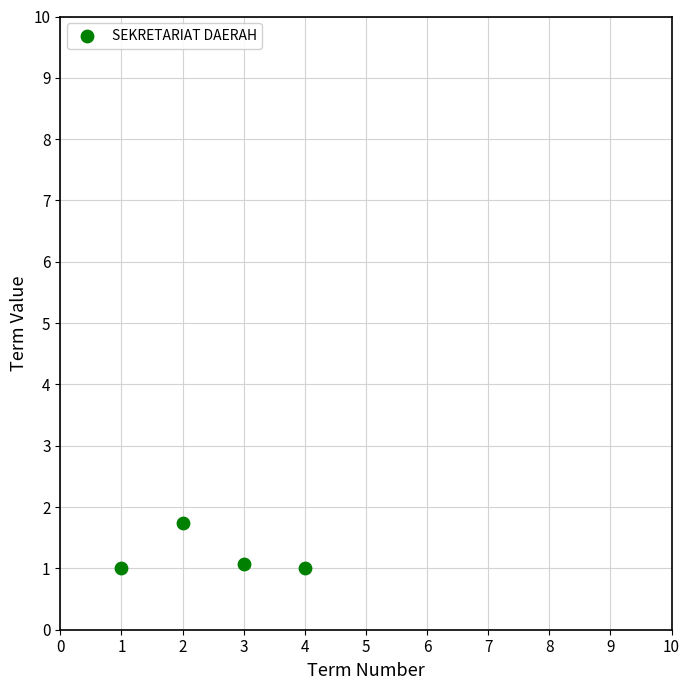

What is the range of X values (max minus min)?

3.0